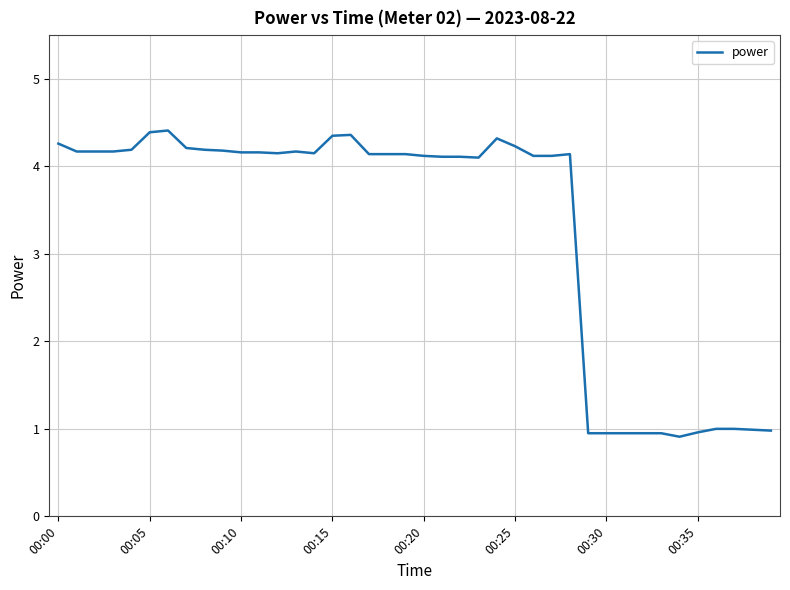

Count the number of values greater than 4.

29